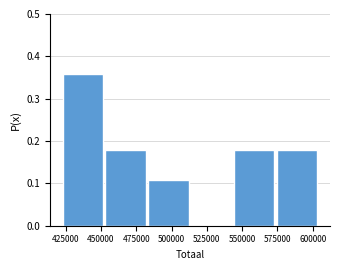

Reading left to right, transcribe this chart: for each bar, give the range it covers on the x-axis and its height. Neither the bar edges nor the heights are printed on the chart, so give them approximately, as read against the axes.

425000 to 455000: 0.36
455000 to 485000: 0.18
485000 to 515000: 0.11
515000 to 545000: 0
545000 to 575000: 0.18
575000 to 605000: 0.18